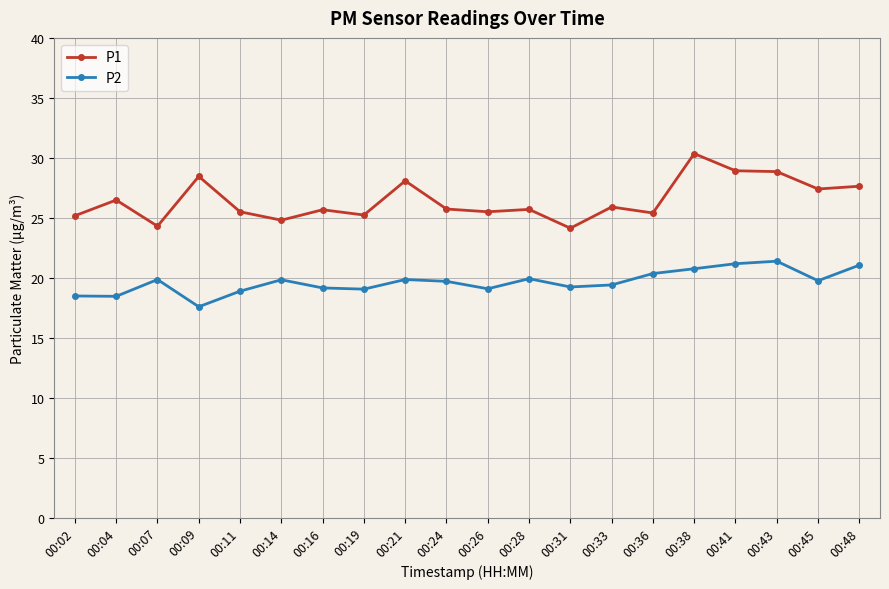

What are all the series names shown in the legend?

P1, P2